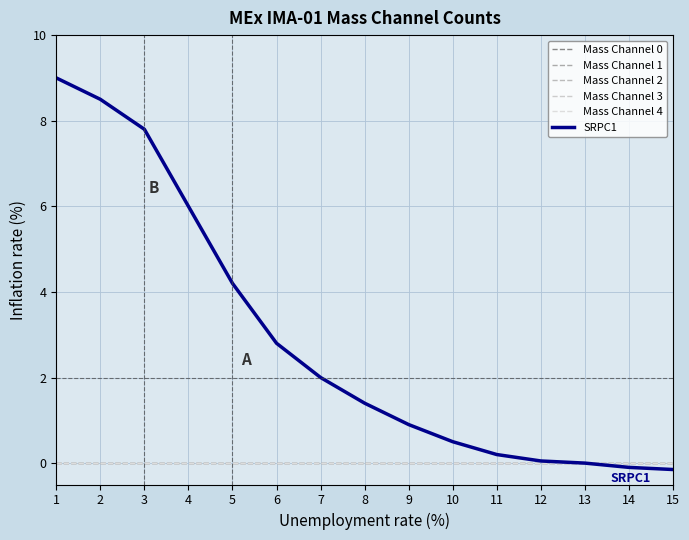

True or false: Mass Channel 4 and Mass Channel 3 cross at least once.

False